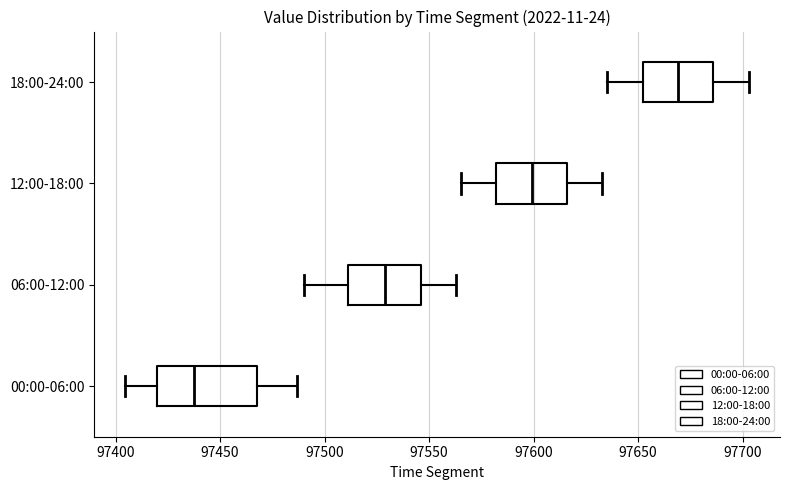

Where does the right whisker of the box for 06:00-12:00 end on the x-axis? The values are not printed on the chart, so give them approximately, as read against the axis.

97565